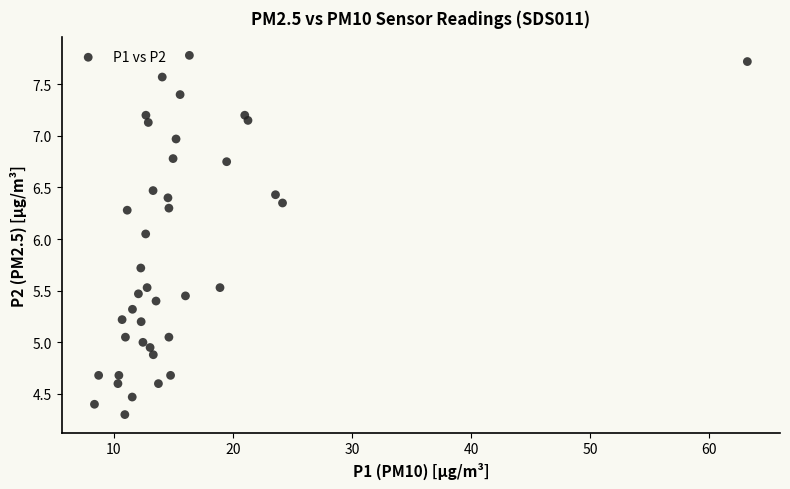

What is the range of X values (max minus min)?

54.8